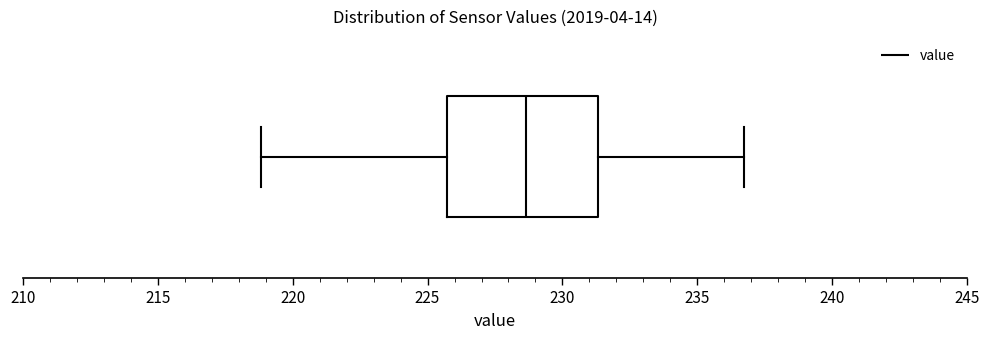

Read this box plot against the x-axis: the position of the median line, the range covered by the box, and the ends of both whiskers. The values are not printed on the chart, so give them approximately, as read against the axis.

median 228.5, box 225.5 to 231.5, whiskers 219.0 to 236.5